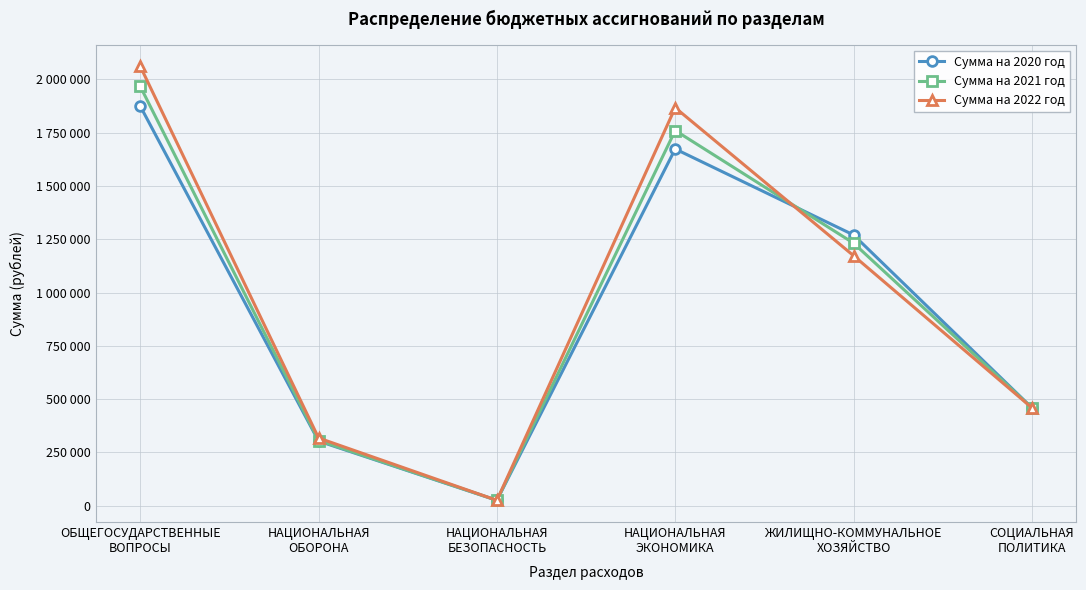

How many interior local valleys does the Сумма на 2021 год series have?

1